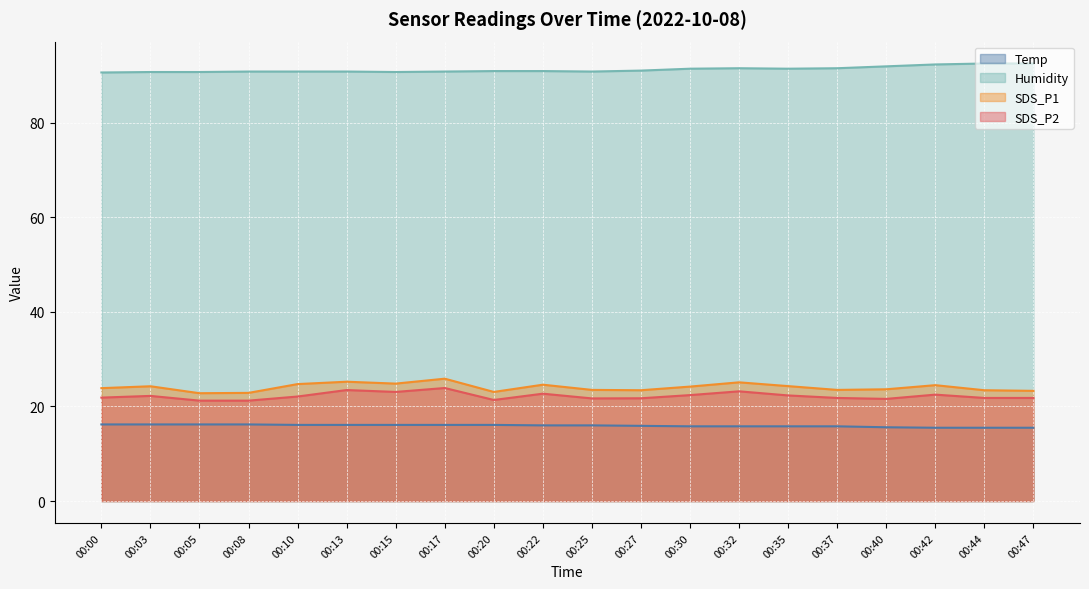

Is it true that SDS_P1 equals 16.0 at 00:10?

False